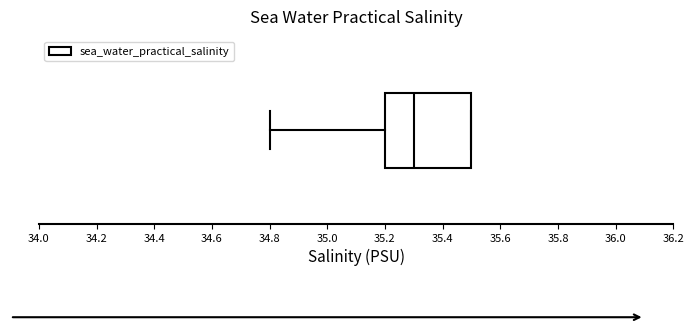

Where does the median line of the box sit on the x-axis? The values are not printed on the chart, so give them approximately, as read against the axis.

35.3